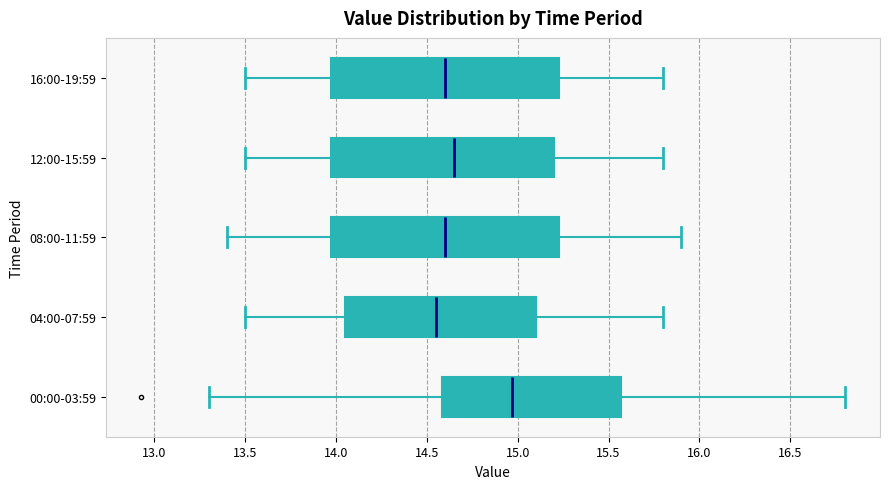

Reading bottom to top, read every box against the x-axis: the position of its median line, the range the box covers, and the ends of its whiskers. The values are not printed on the chart, so give them approximately, as read against the axis.

00:00-03:59: median 14.95, box 14.60 to 15.55, whiskers 13.30 to 16.80
04:00-07:59: median 14.55, box 14.05 to 15.10, whiskers 13.50 to 15.80
08:00-11:59: median 14.60, box 14.00 to 15.25, whiskers 13.40 to 15.90
12:00-15:59: median 14.65, box 14.00 to 15.20, whiskers 13.50 to 15.80
16:00-19:59: median 14.60, box 14.00 to 15.25, whiskers 13.50 to 15.80